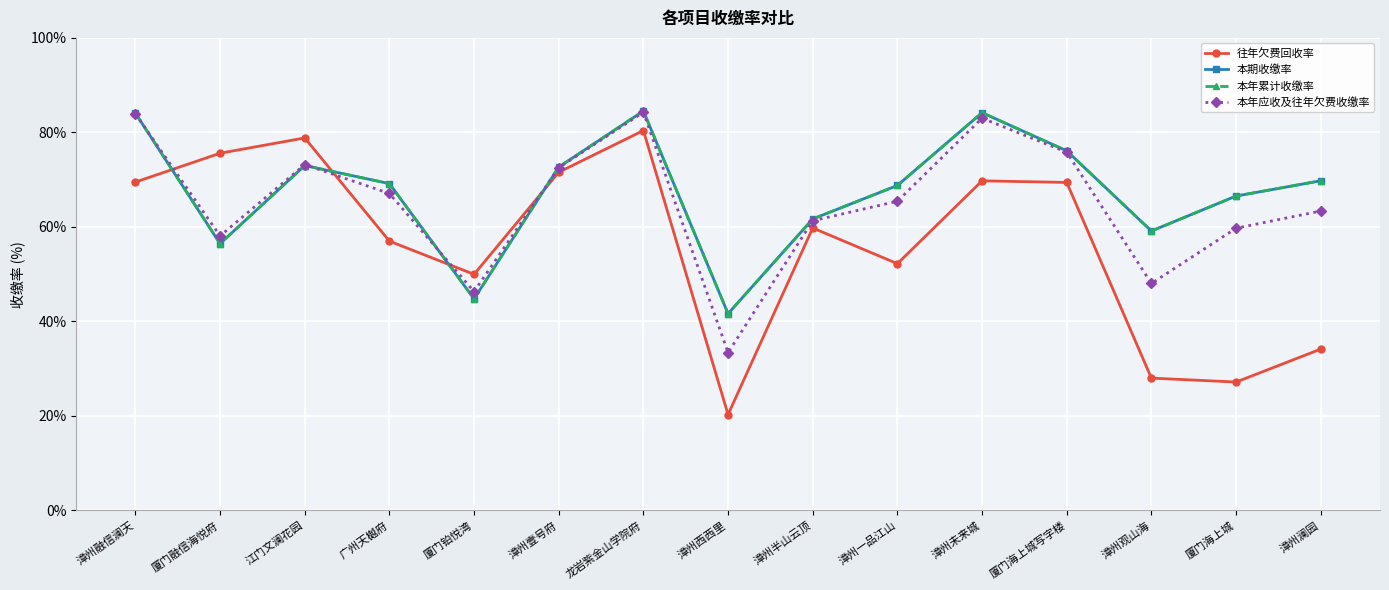

What is the total value across all series at 漳州西西里?

137.0